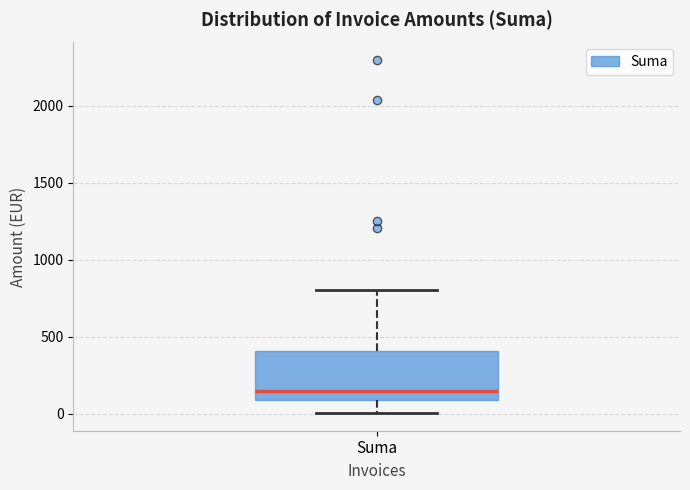

Transcribe this box plot: give where the median line is, the range the box spans, and where the two whiskers end, as read against the y-axis. The values are not printed on the chart, so give them approximately, as read against the axis.

median 150, box 100 to 400, whiskers 0 to 800